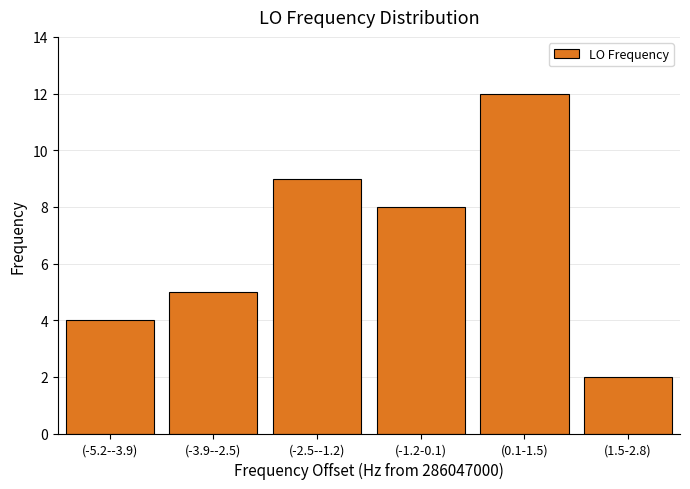

Reading right to left, transcribe all the data shown in this chart.

(1.5-2.8)=2	(0.1-1.5)=12	(-1.2-0.1)=8	(-2.5--1.2)=9	(-3.9--2.5)=5	(-5.2--3.9)=4